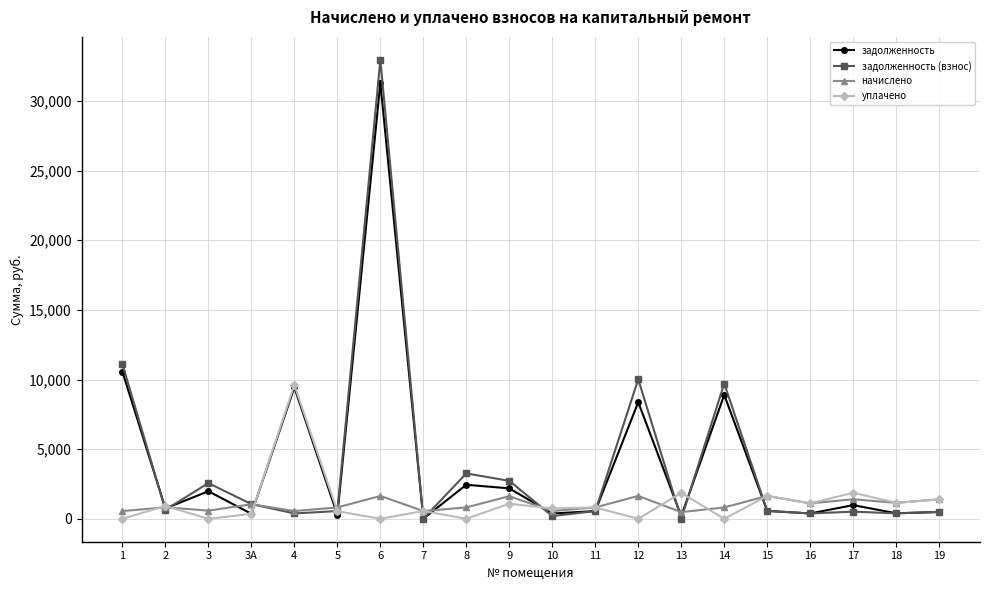

What is the maximum value shown in the chart?

32954.4